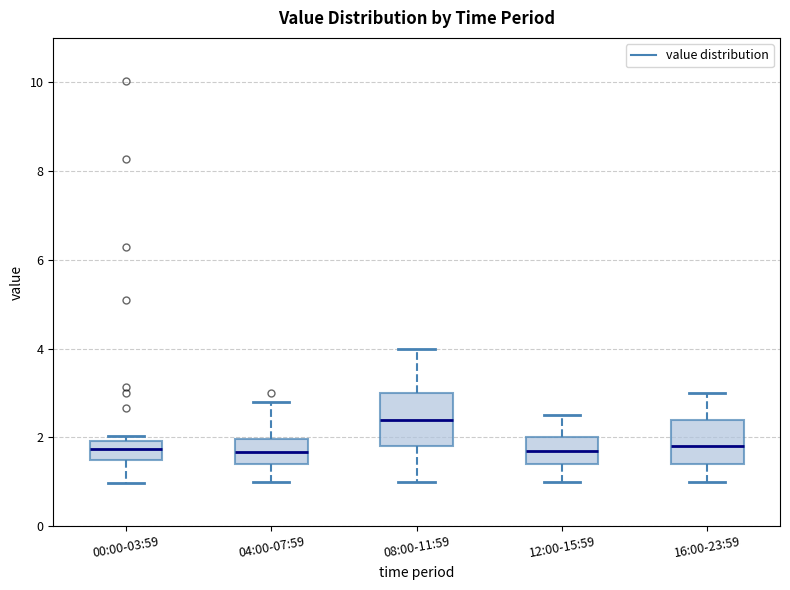

Reading left to right, transcribe this box plot: for each box, give where its median line is, the range the box spans, and where its two whiskers end, as read against the y-axis. The values are not printed on the chart, so give them approximately, as read against the axis.

00:00-03:59: median 1.8, box 1.6 to 2.0, whiskers 1.0 to 2.0 (just above the box's upper edge)
04:00-07:59: median 1.6, box 1.4 to 2.0, whiskers 1.0 to 2.8
08:00-11:59: median 2.4, box 1.8 to 3.0, whiskers 1.0 to 4.0
12:00-15:59: median 1.8, box 1.4 to 2.0, whiskers 1.0 to 2.6
16:00-23:59: median 1.8, box 1.4 to 2.4, whiskers 1.0 to 3.0